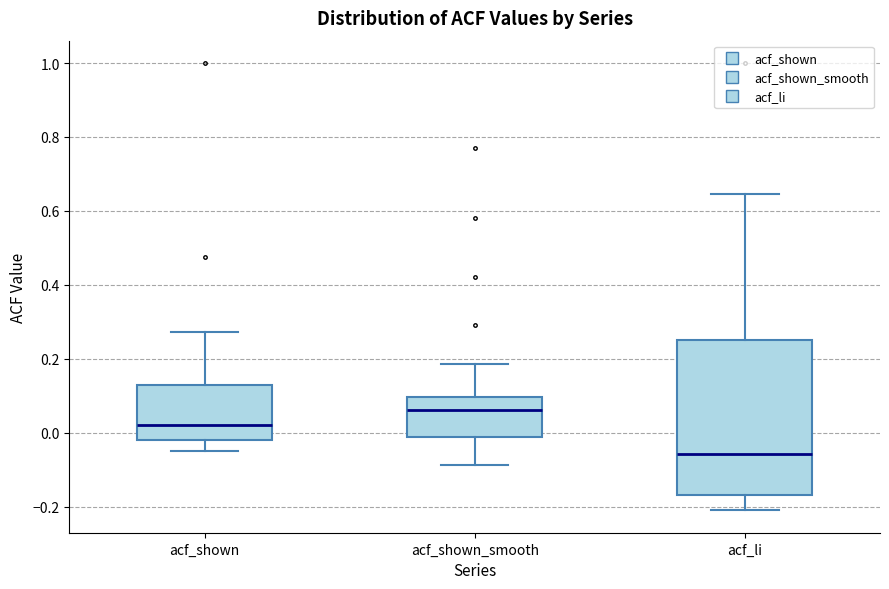

Reading left to right, transcribe this box plot: for each box, give where its median line is, the range the box spans, and where its two whiskers end, as read against the y-axis. The values are not printed on the chart, so give them approximately, as read against the axis.

acf_shown: median 0.02, box -0.02 to 0.12, whiskers -0.04 to 0.28
acf_shown_smooth: median 0.06, box -0.02 to 0.10, whiskers -0.08 to 0.18
acf_li: median -0.06, box -0.16 to 0.24, whiskers -0.20 to 0.64